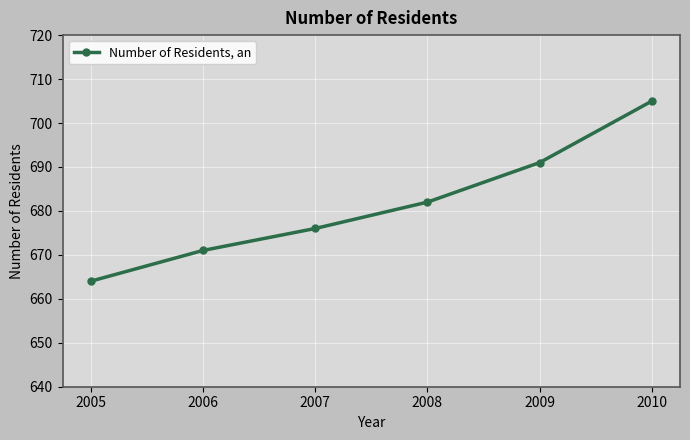

What is the minimum value shown in the chart?

664